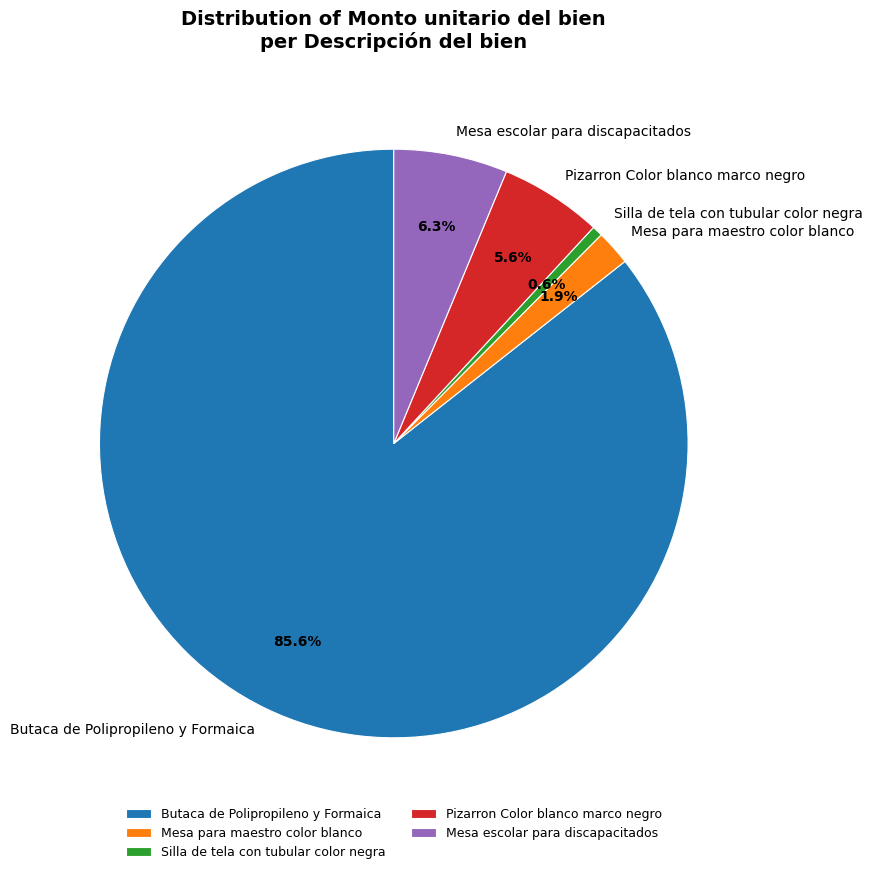

How many slices are in this pie chart?

5